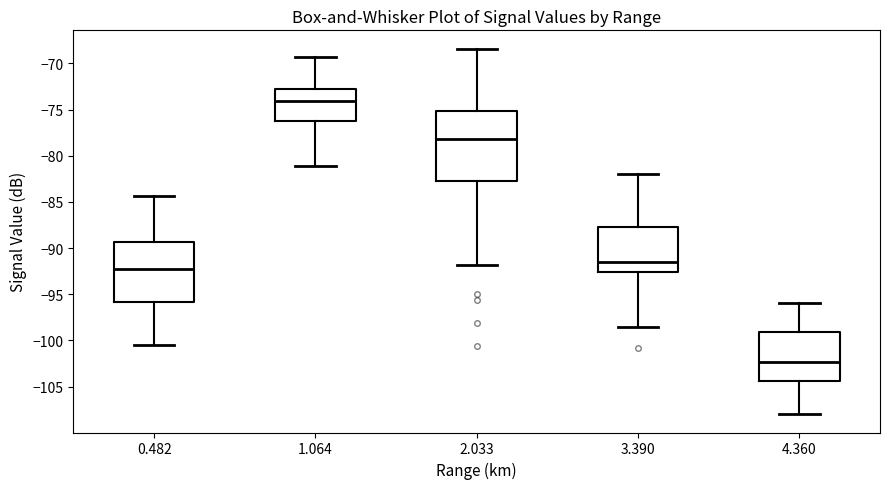

Where does the lower whisker of the box at x = 2.033 end on the y-axis? The values are not printed on the chart, so give them approximately, as read against the axis.

-92.0